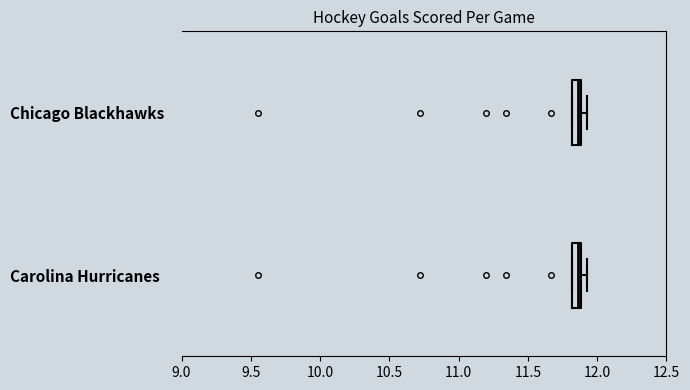

Where is the right edge of the box for Chicago Blackhawks on the x-axis? The values are not printed on the chart, so give them approximately, as read against the axis.

11.90